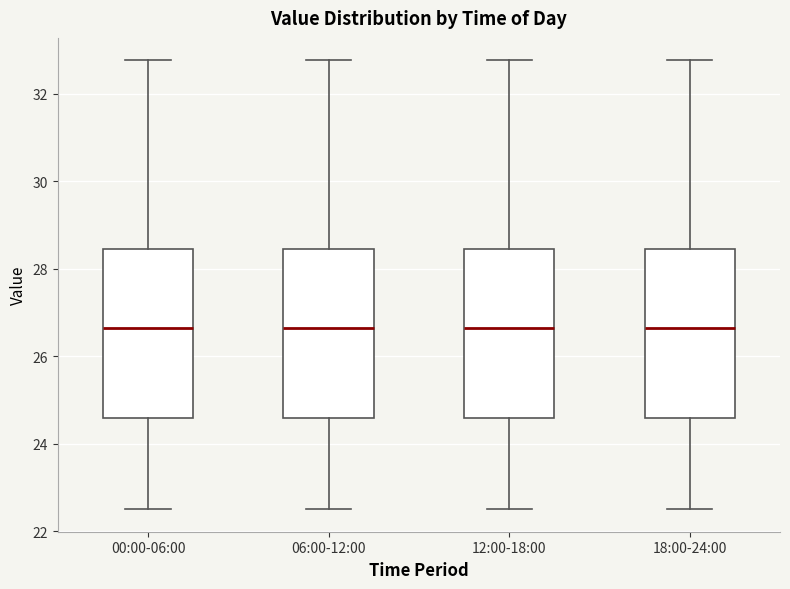

Reading left to right, read every box against the y-axis: the position of its median line, the range the box covers, and the ends of its whiskers. The values are not printed on the chart, so give them approximately, as read against the axis.

00:00-06:00: median 26.6, box 24.6 to 28.4, whiskers 22.6 to 32.8
06:00-12:00: median 26.6, box 24.6 to 28.4, whiskers 22.6 to 32.8
12:00-18:00: median 26.6, box 24.6 to 28.4, whiskers 22.6 to 32.8
18:00-24:00: median 26.6, box 24.6 to 28.4, whiskers 22.6 to 32.8